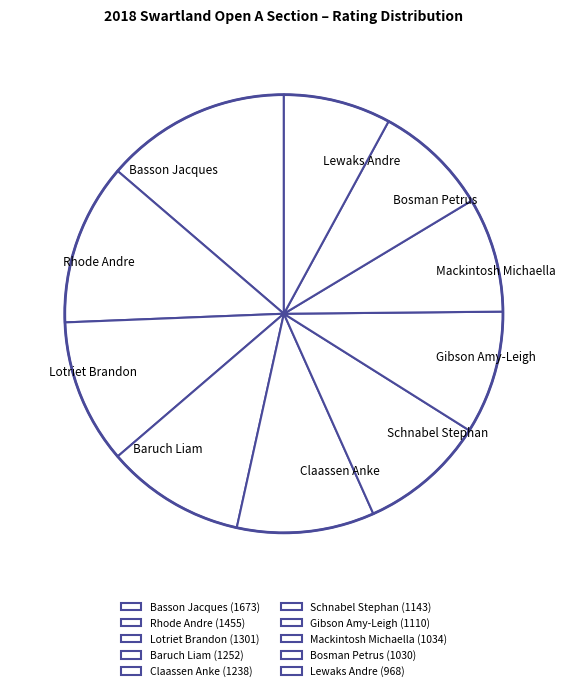

Do Claassen Anke and Lotriet Brandon together represent more than half of the pie?

No